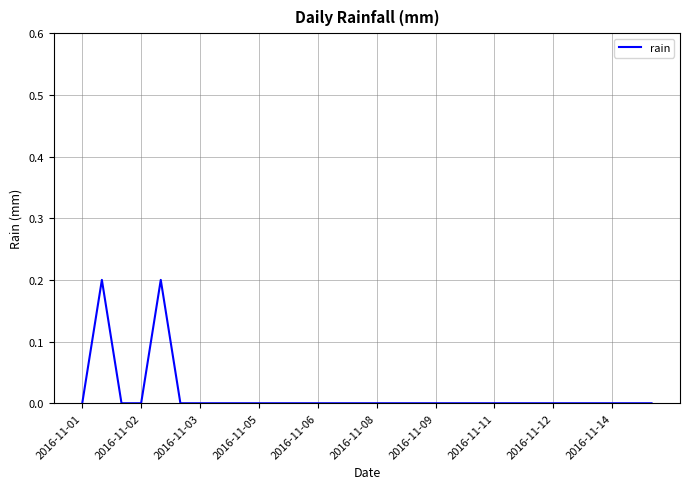

How many lines are shown in the chart?

1